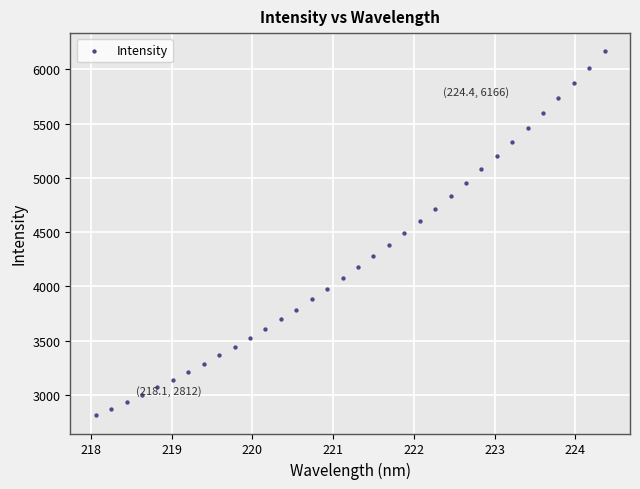

What is the range of Y values (max minus min)?

3354.2